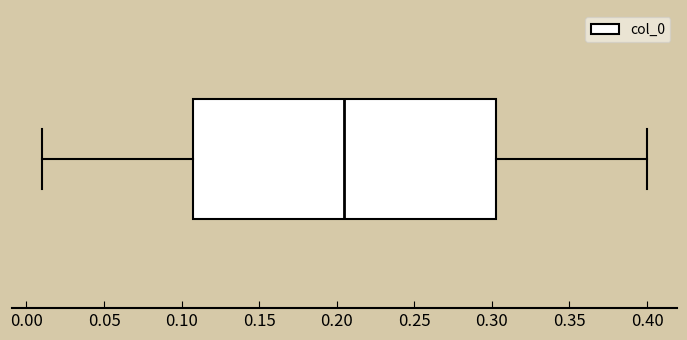

Read this box plot against the x-axis: the position of the median line, the range covered by the box, and the ends of both whiskers. The values are not printed on the chart, so give them approximately, as read against the axis.

median 0.205, box 0.110 to 0.305, whiskers 0.010 to 0.400